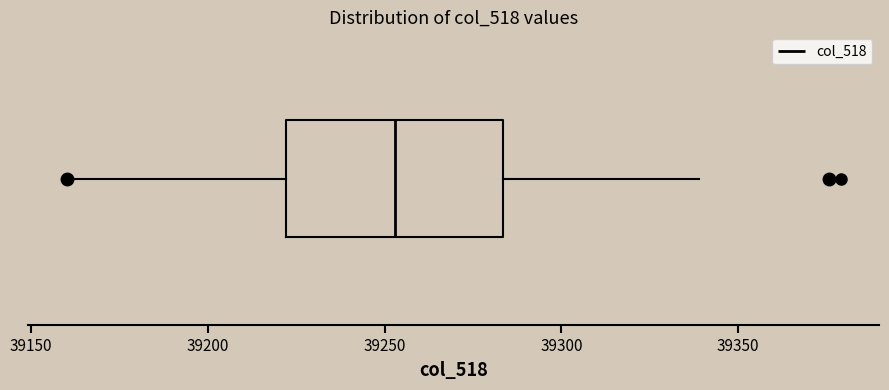

Read this box plot against the x-axis: the position of the median line, the range covered by the box, and the ends of both whiskers. The values are not printed on the chart, so give them approximately, as read against the axis.

median 39255, box 39220 to 39285, whiskers 39160 to 39340